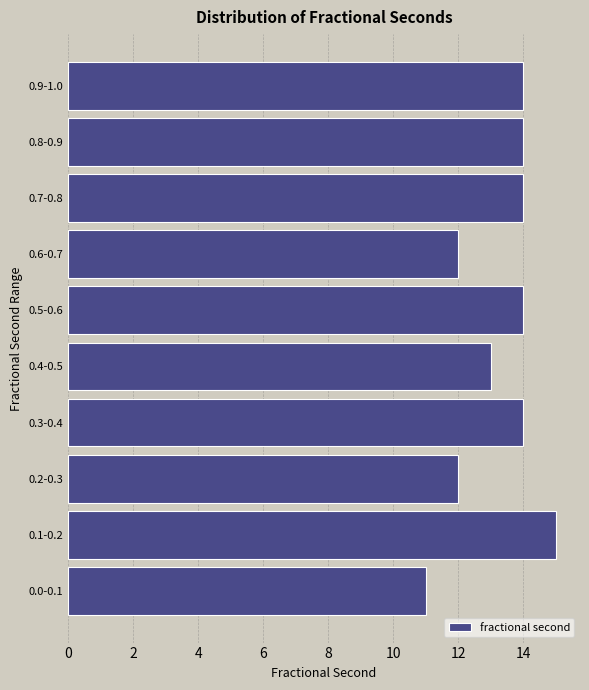

Reading bottom to top, transcribe all the data shown in this chart.

11	15	12	14	13	14	12	14	14	14